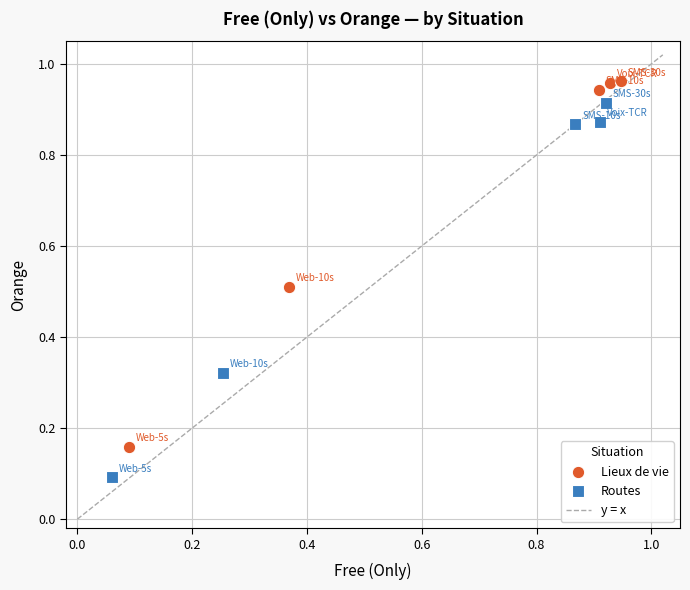

Which series reaches the maximum Y coordinate?

Lieux de vie